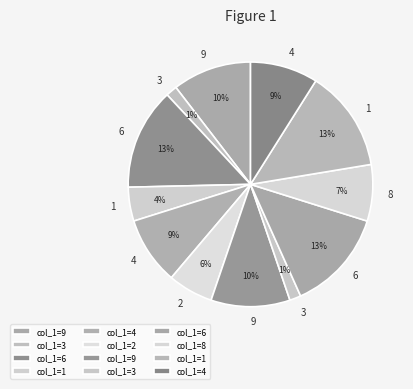

How many segments does this pie chart have?

12